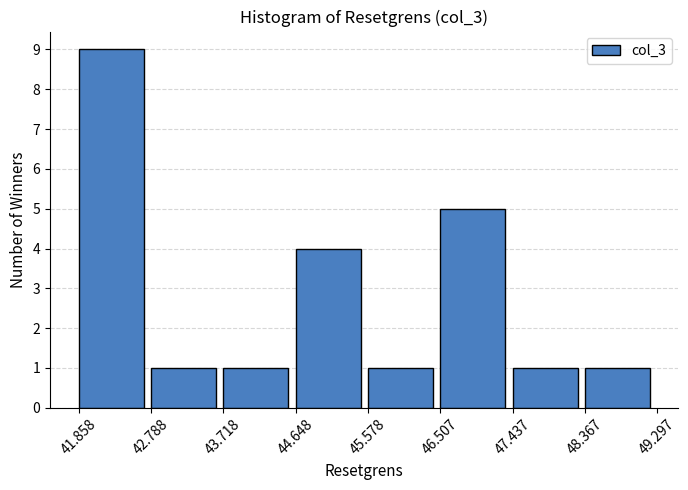

Which range on the x-axis has the tallest bar?

41.858 to 42.788